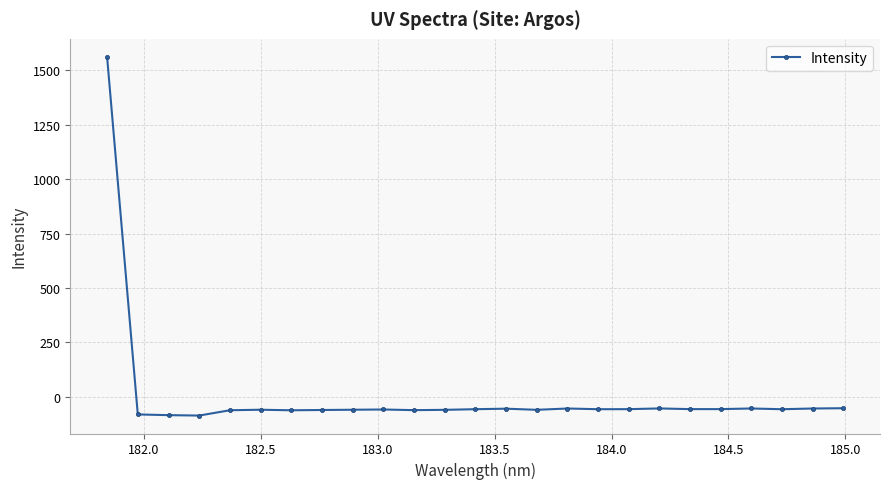

What is the value of the 14th point from the left?

-55.5